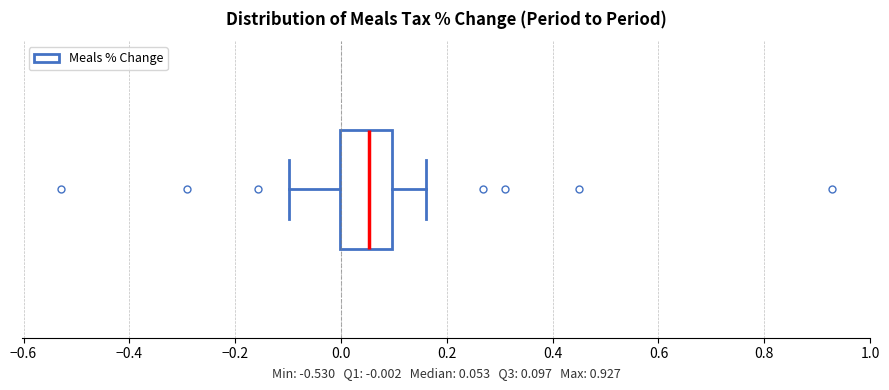

Where is the right edge of the box on the x-axis? The values are not printed on the chart, so give them approximately, as read against the axis.

0.10